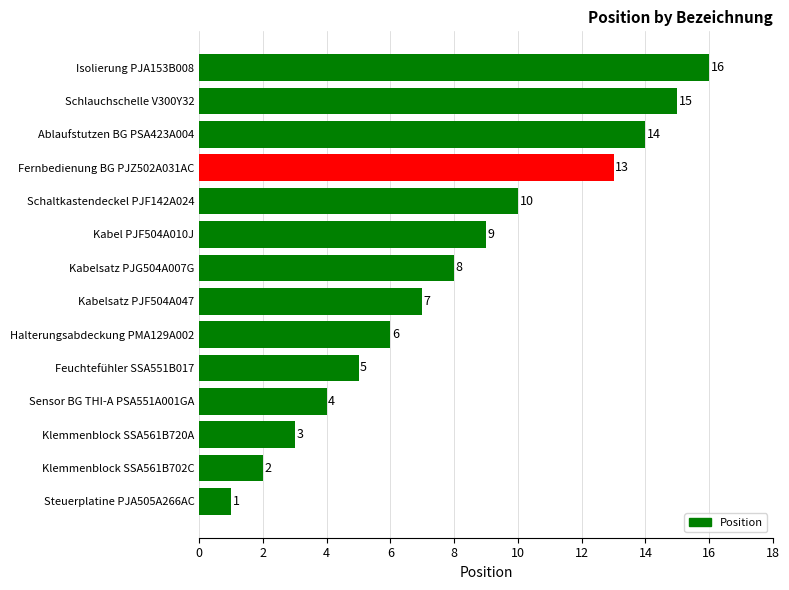

What is the ratio of the value at Fernbedienung BG PJZ502A031AC to the value at Schlauchschelle V300Y32?

0.9